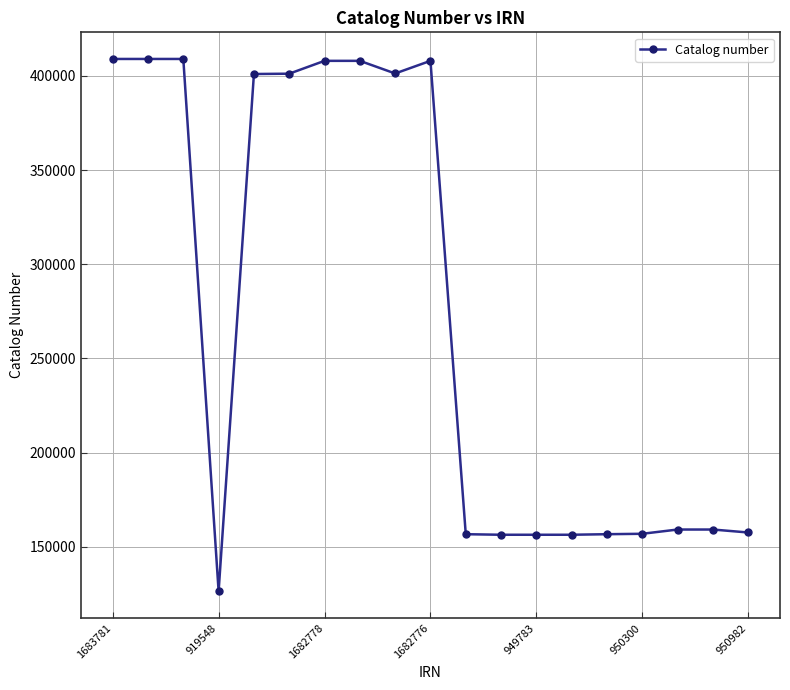

True or false: there are more than 0 points higher than both neighbors.

True